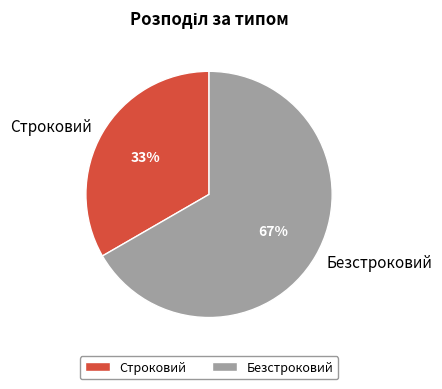

Which slice is the smallest?

Строковий